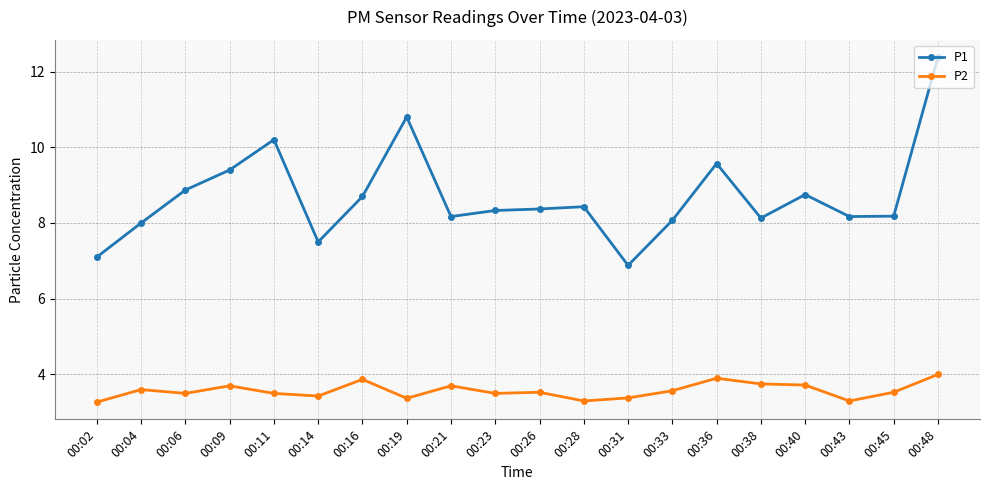

Where is the first local minimum for P1?

00:14